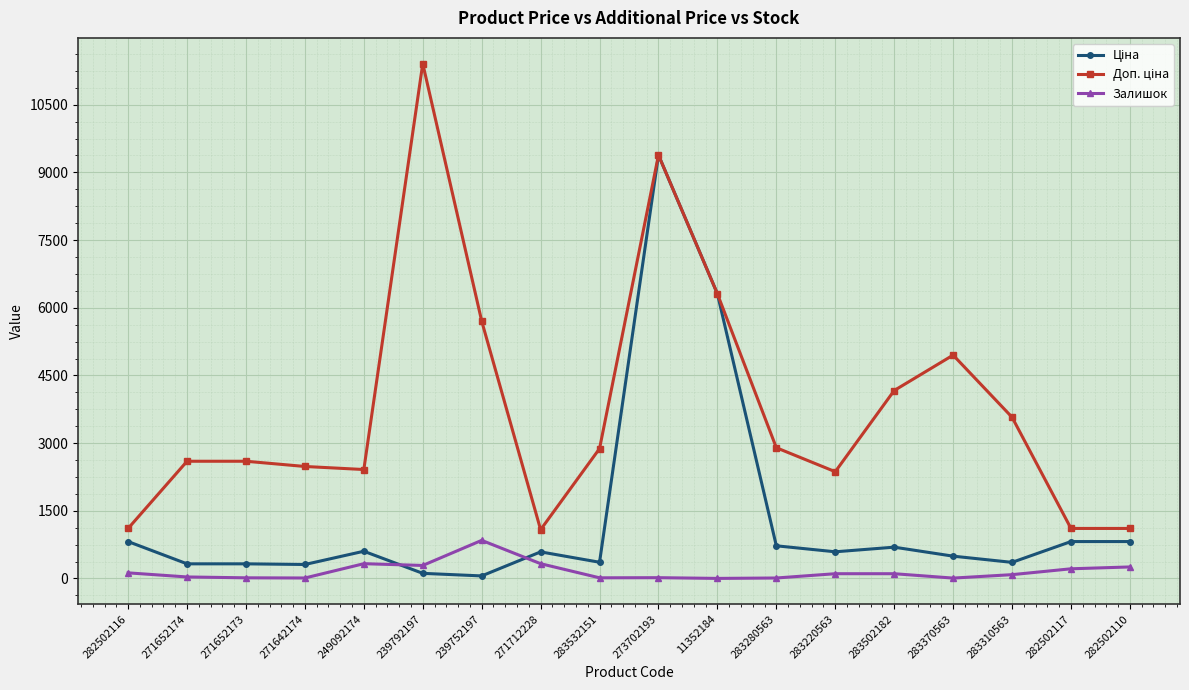

Which label corresponds to the largest value in the chart?

239792197